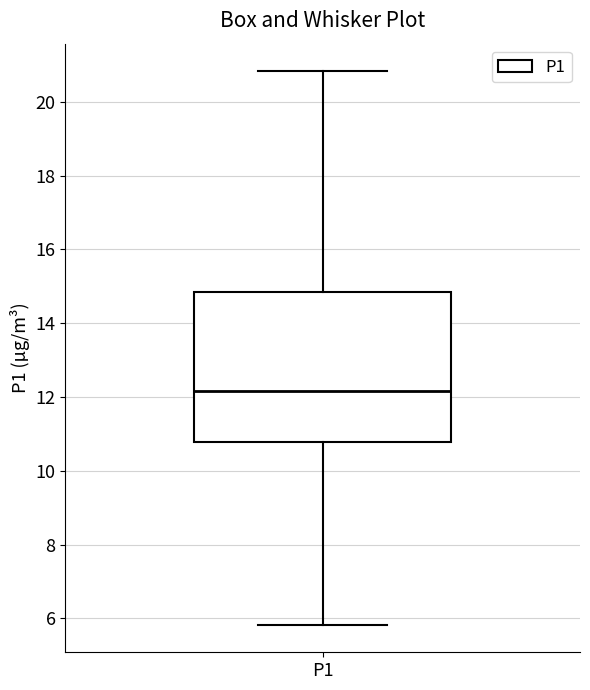

Read this box plot against the y-axis: the position of the median line, the range covered by the box, and the ends of both whiskers. The values are not printed on the chart, so give them approximately, as read against the axis.

median 12.2, box 10.8 to 14.8, whiskers 5.8 to 20.8